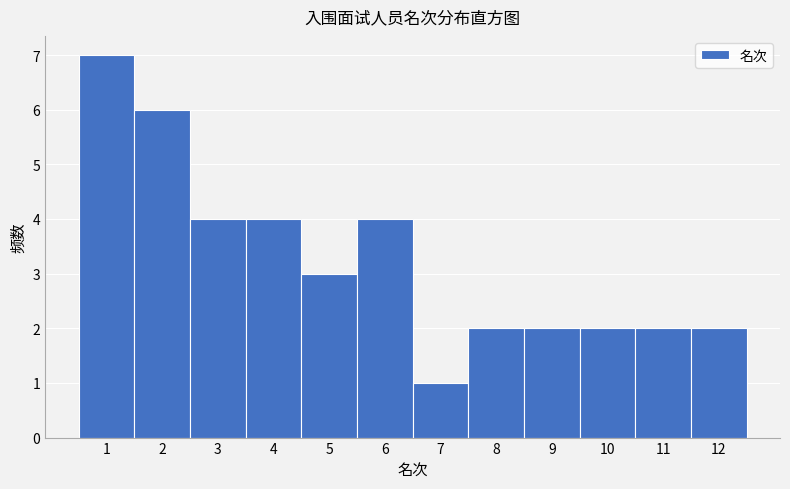

Over which range of the x-axis is the bar tallest?

0.5 to 1.5